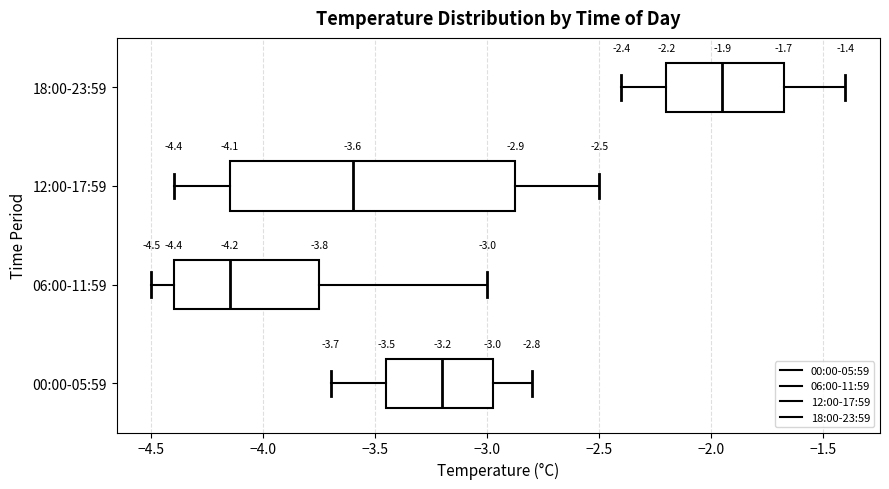

Which box's median line is the furthest to the left?

06:00-11:59